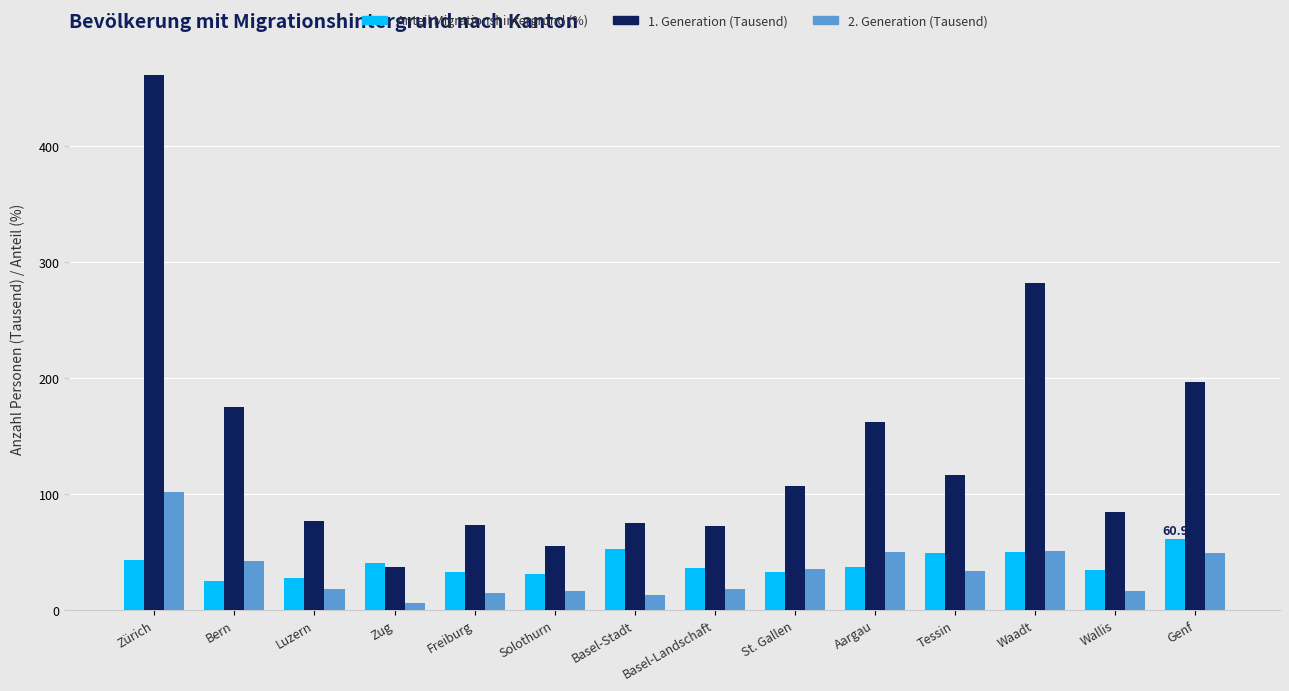

The value of 1. Generation (Tausend) at Waadt is 186.7. True or false?

False